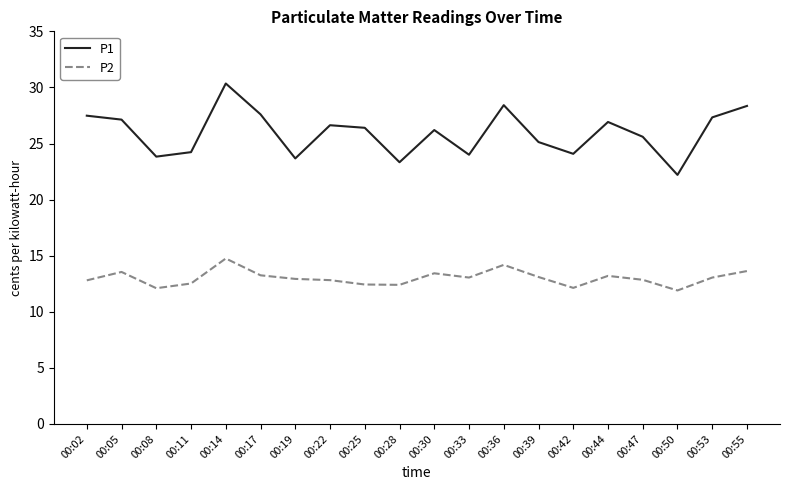

What is the difference between the P2 values at 00:11 and 00:05?

1.0